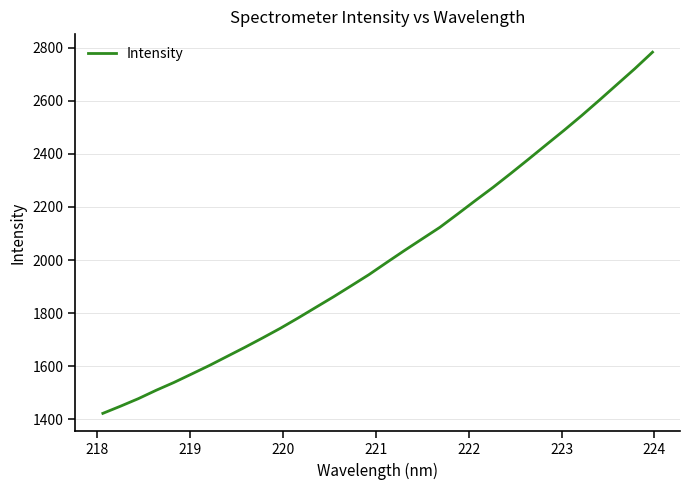

What is the smallest value displayed?

1422.8